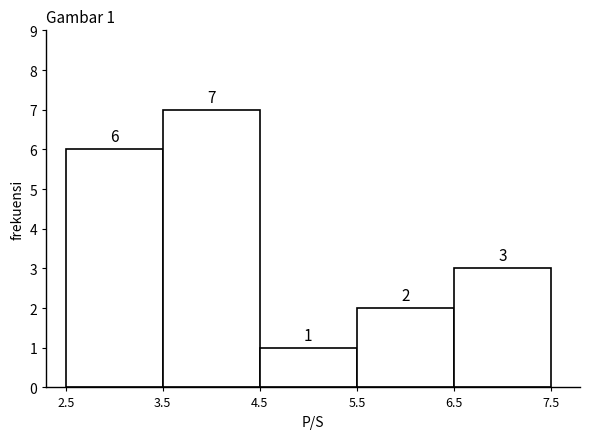

Over which range of the x-axis is the bar tallest?

3.5 to 4.5